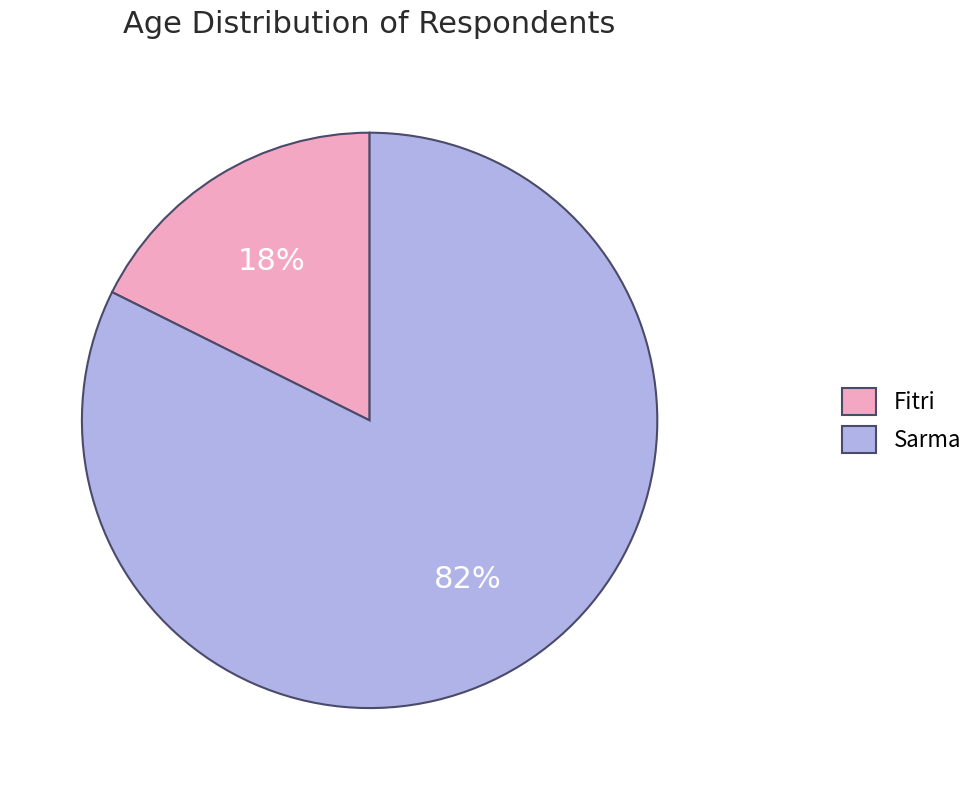

Which category has the smallest portion of the pie?

Fitri